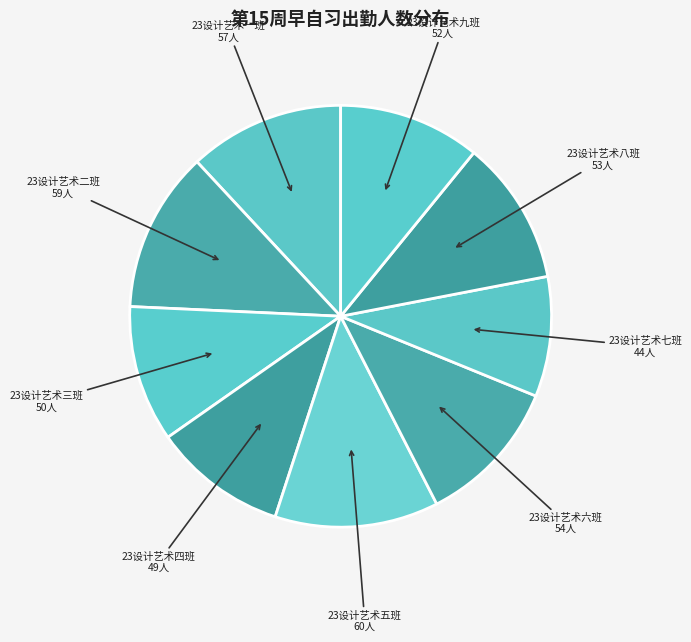

Is there a majority slice in this chart?

No